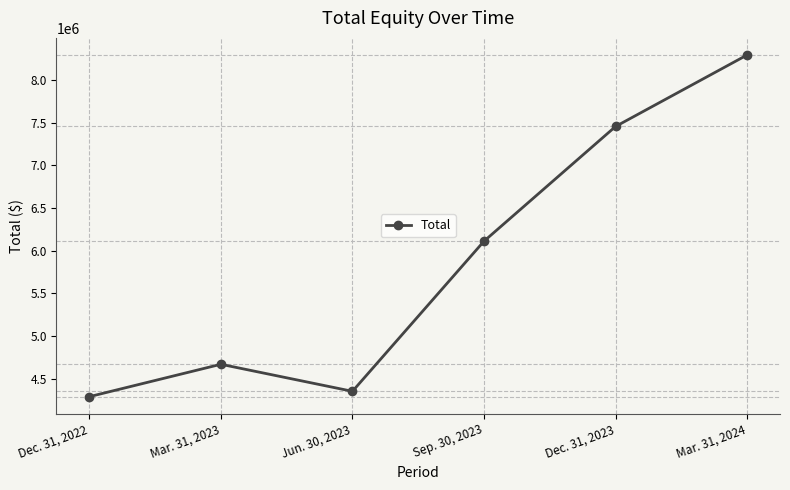

Between Mar. 31, 2024 and Sep. 30, 2023, which is larger?

Mar. 31, 2024